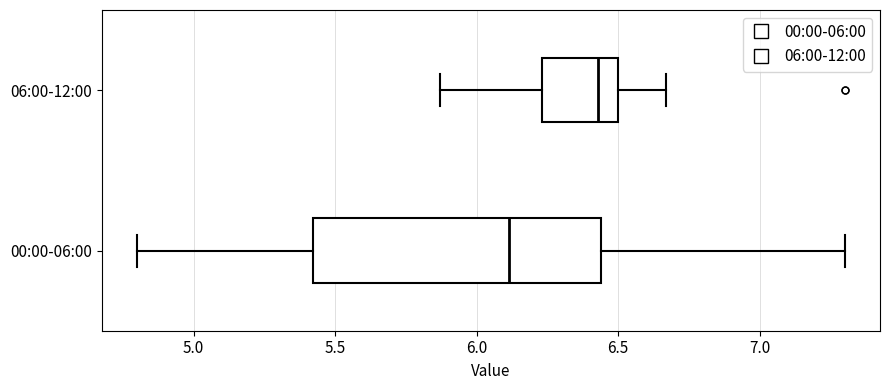

Where is the left edge of the box for 06:00-12:00 on the x-axis? The values are not printed on the chart, so give them approximately, as read against the axis.

6.25